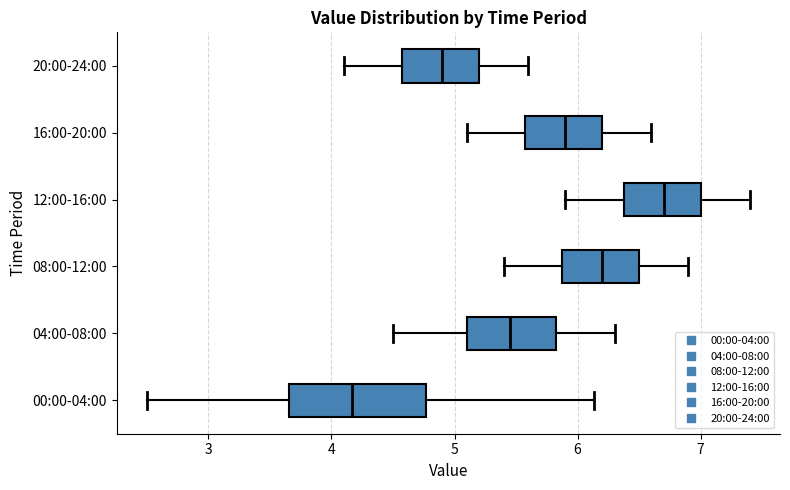

Reading bottom to top, transcribe this box plot: for each box, give where its median line is, the range the box spans, and where its two whiskers end, as read against the x-axis. The values are not printed on the chart, so give them approximately, as read against the axis.

00:00-04:00: median 4.2, box 3.7 to 4.8, whiskers 2.5 to 6.1
04:00-08:00: median 5.5, box 5.1 to 5.8, whiskers 4.5 to 6.3
08:00-12:00: median 6.2, box 5.9 to 6.5, whiskers 5.4 to 6.9
12:00-16:00: median 6.7, box 6.4 to 7.0, whiskers 5.9 to 7.4
16:00-20:00: median 5.9, box 5.6 to 6.2, whiskers 5.1 to 6.6
20:00-24:00: median 4.9, box 4.6 to 5.2, whiskers 4.1 to 5.6